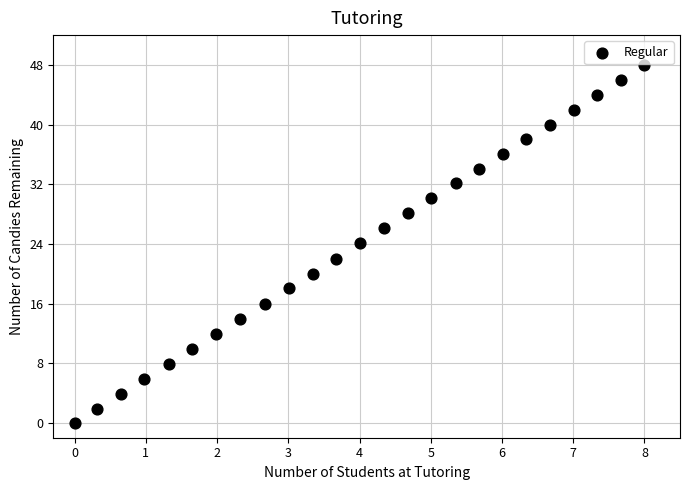

What is the range of Y values (max minus min)?

48.0